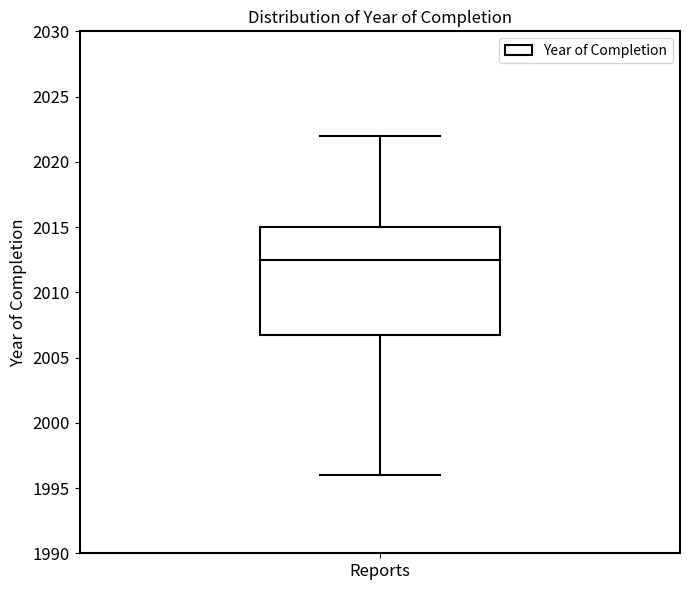

Read this box plot against the y-axis: the position of the median line, the range covered by the box, and the ends of both whiskers. The values are not printed on the chart, so give them approximately, as read against the axis.

median 2012.5, box 2007.0 to 2015.0, whiskers 1996.0 to 2022.0